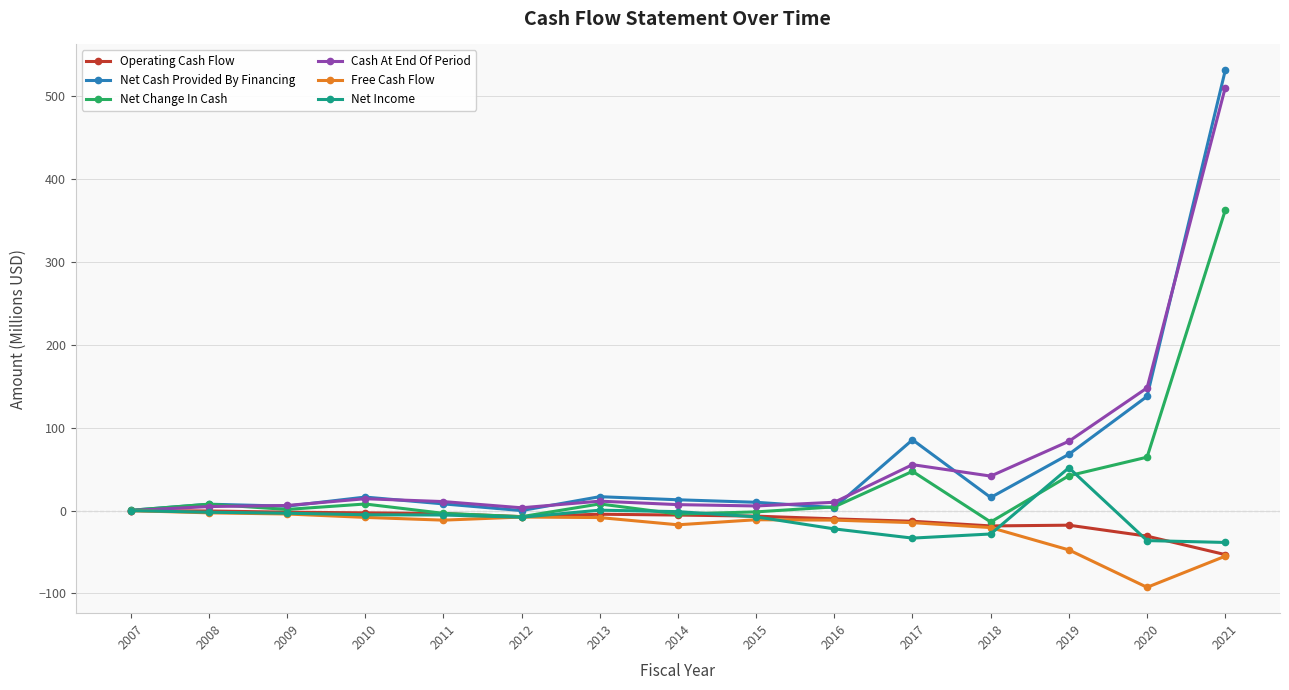

Does the chart have visible grid lines?

Yes